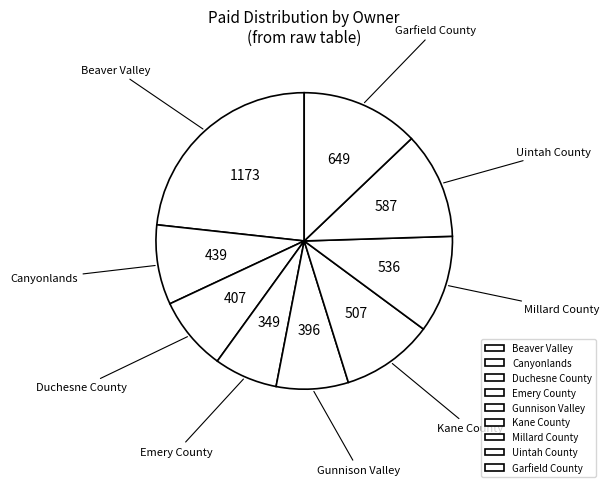

Does Millard County account for over 50% of the chart?

No